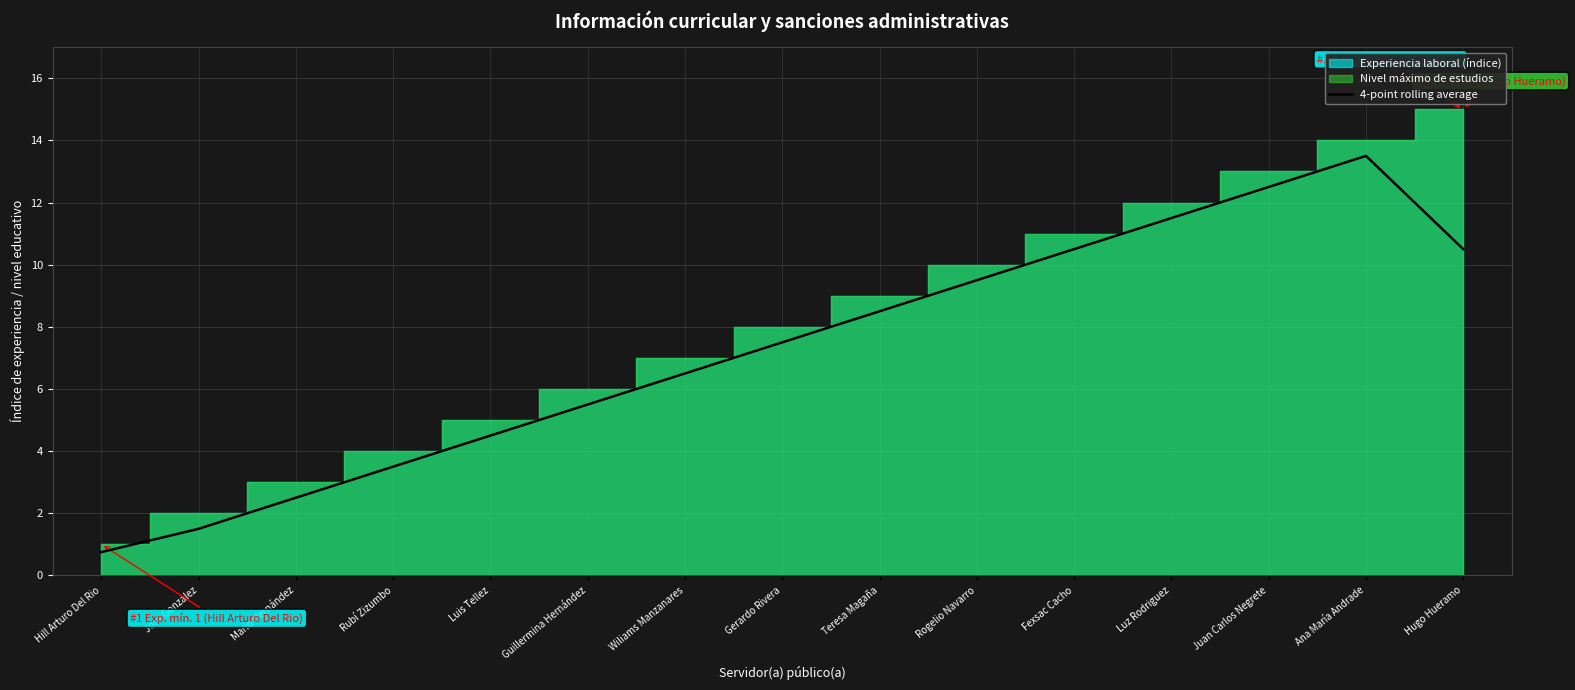

What is the change in value from Gerardo Rivera to Juan Carlos Negrete?

+5.0